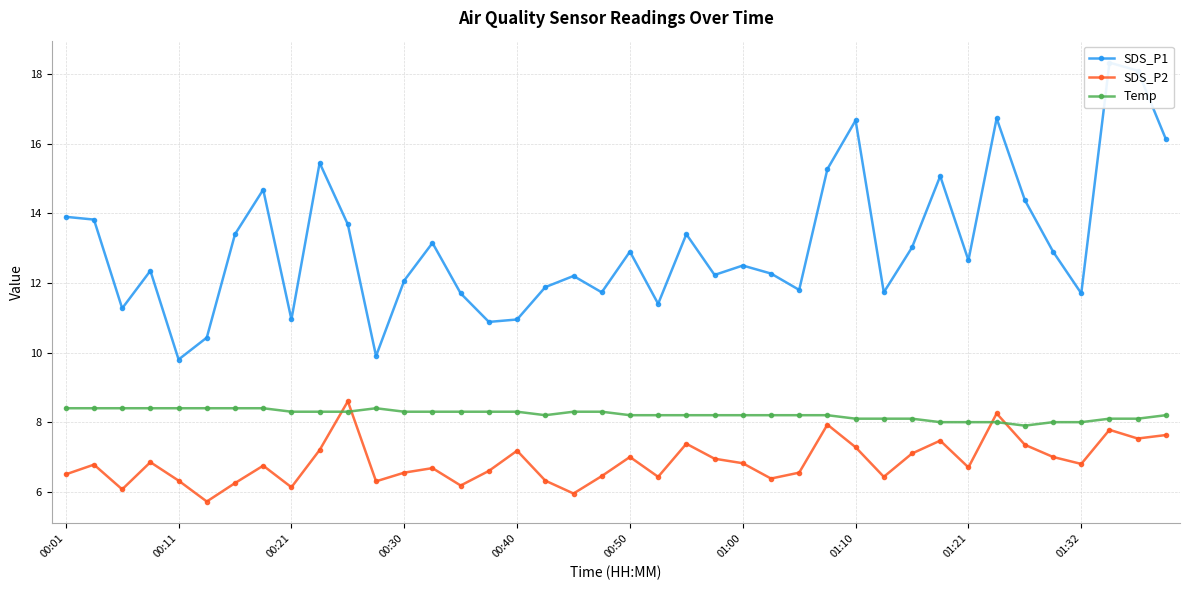

What is the spread (max minus min) of values at 39?

8.5